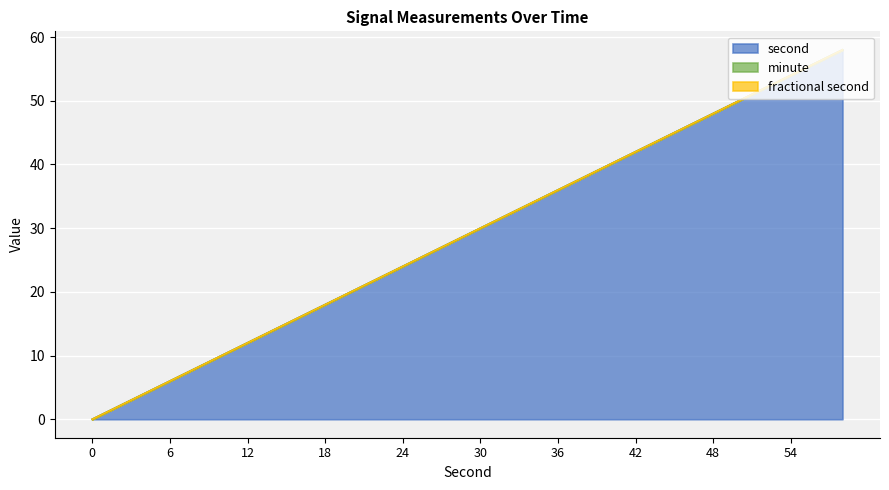

How many data points in second are above 30?

14